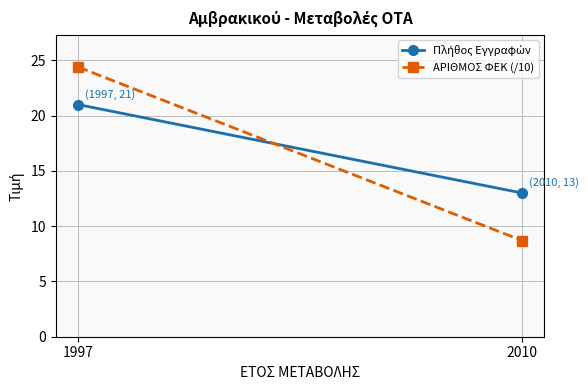

List the labels in order of Πλήθος Εγγραφών value, largest first.

1997, 2010